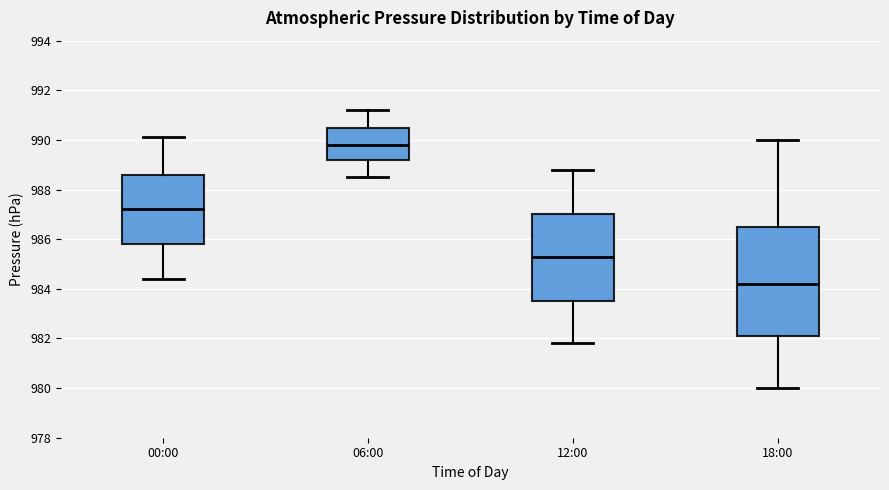

Where does the median line of the box for 06:00 sit on the y-axis? The values are not printed on the chart, so give them approximately, as read against the axis.

989.8